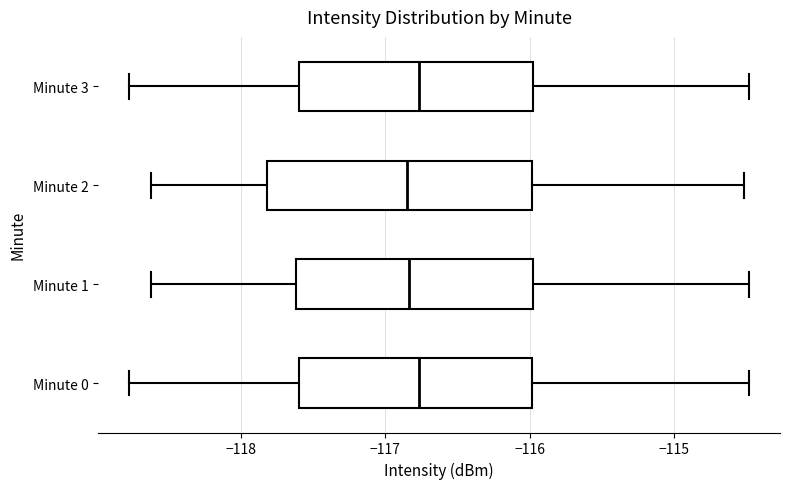

Where does the median line of the box for Minute 2 sit on the x-axis? The values are not printed on the chart, so give them approximately, as read against the axis.

-116.9